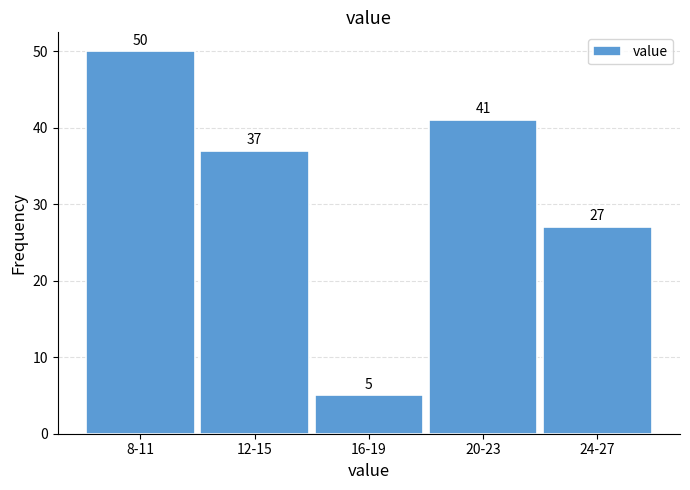

Reading left to right, list all the values displayed in this chart.

8-11=50	12-15=37	16-19=5	20-23=41	24-27=27